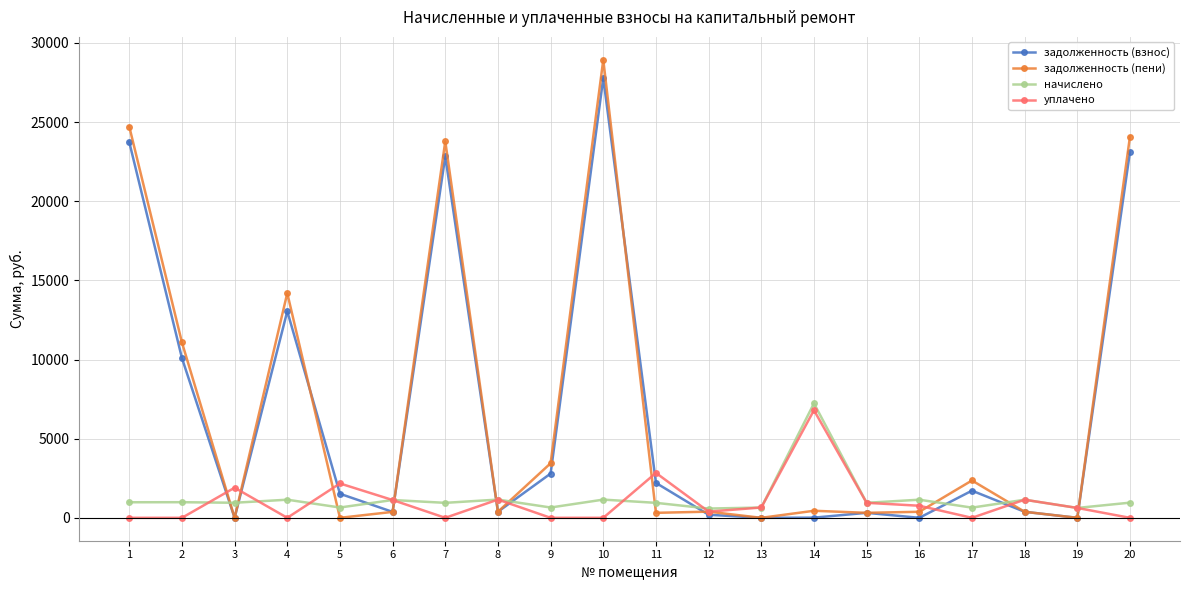

True or false: задолженность (пени) and уплачено intersect in this chart.

True